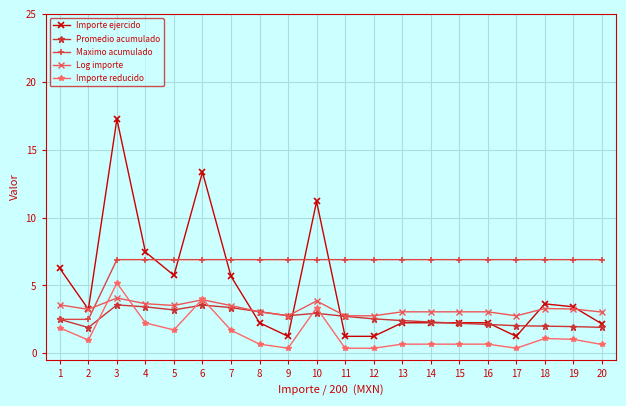

True or false: Importe reducido and Log importe cross at least once.

True